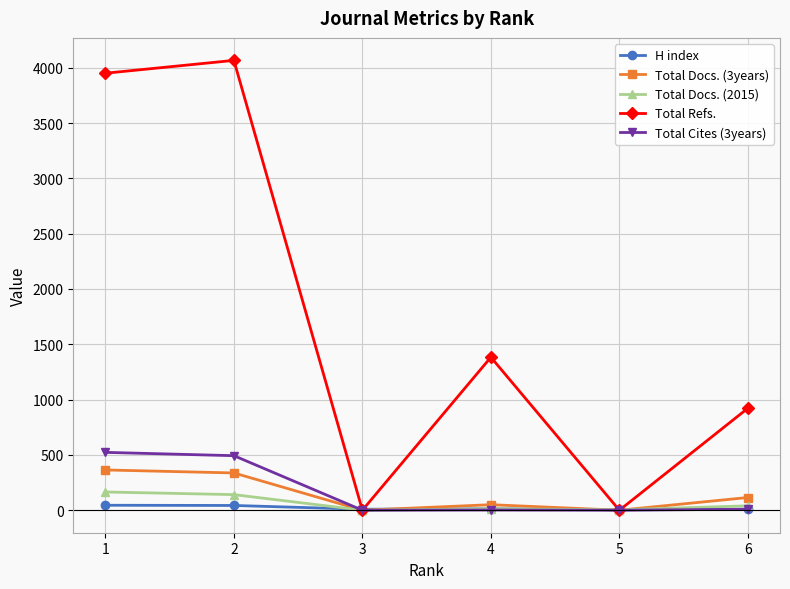

Which series has the widest spread of values?

Total Refs.